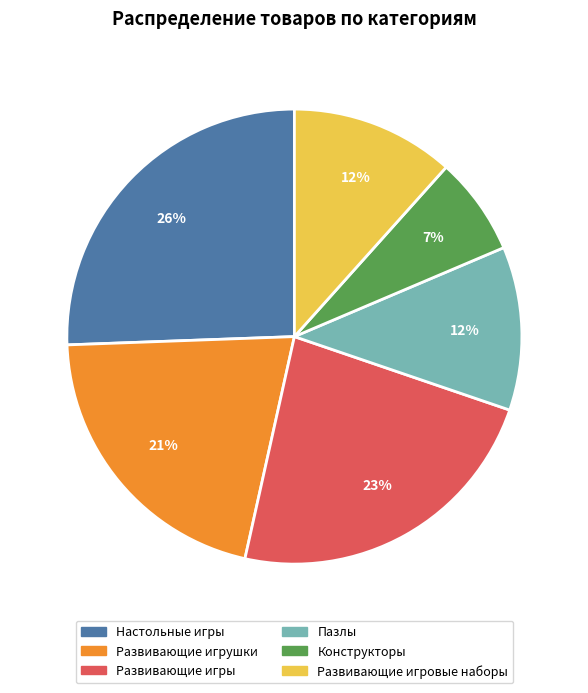

To the nearest percent, what is the combined percentage of Конструкторы and Пазлы?

19%